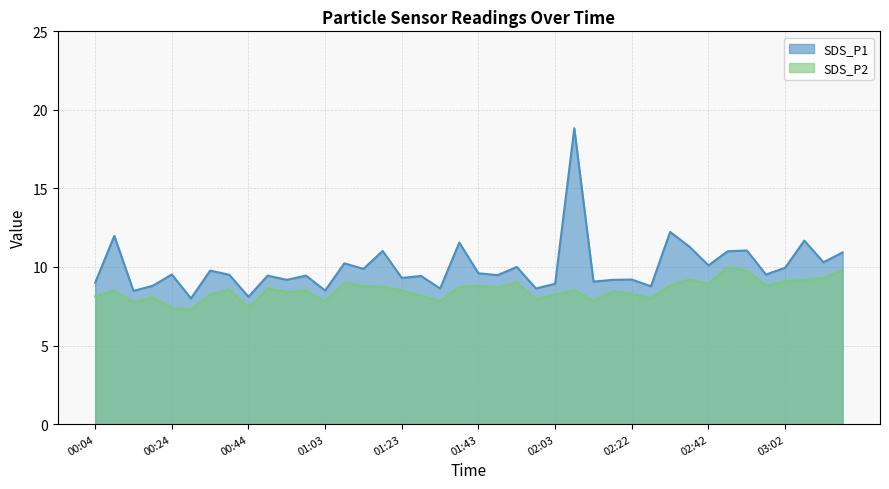

Is the value of SDS_P1 at 02:32 greater than the value of SDS_P2 at 01:38?

Yes